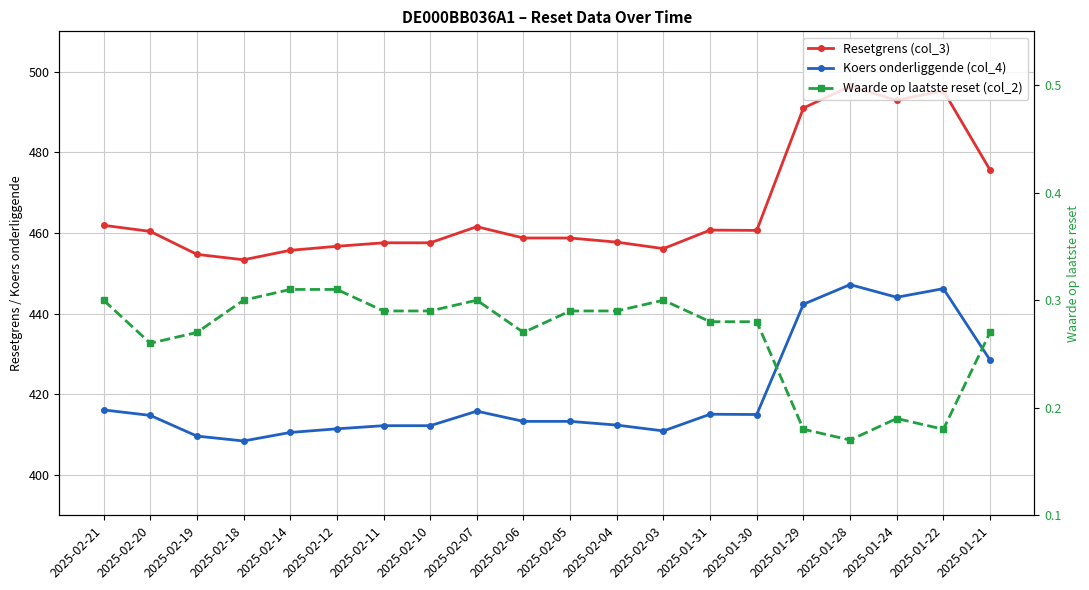

How many distinct data groups are displayed?

3